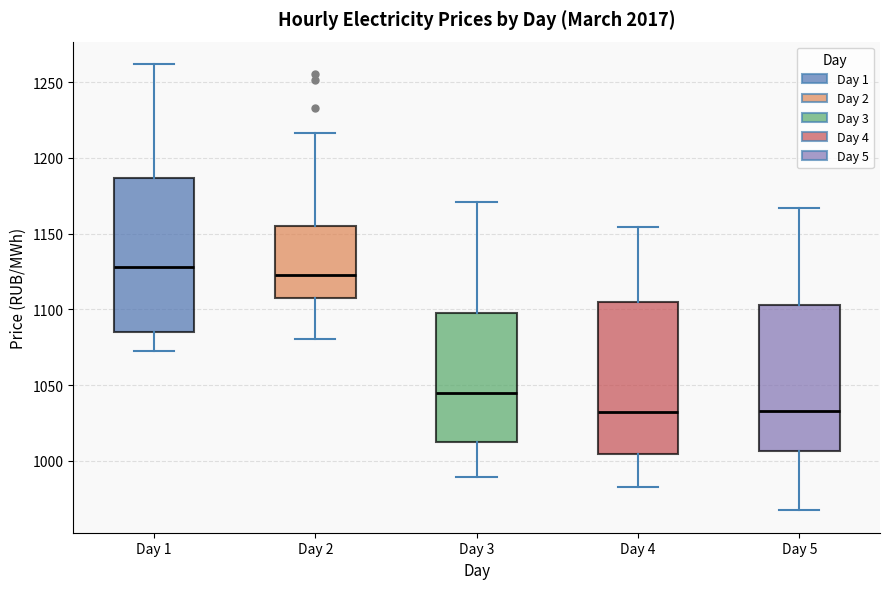

Reading left to right, read every box against the y-axis: the position of its median line, the range the box covers, and the ends of its whiskers. The values are not printed on the chart, so give them approximately, as read against the axis.

Day 1: median 1130, box 1085 to 1185, whiskers 1075 to 1260
Day 2: median 1125, box 1110 to 1155, whiskers 1080 to 1215
Day 3: median 1045, box 1015 to 1095, whiskers 990 to 1170
Day 4: median 1030, box 1005 to 1105, whiskers 985 to 1155
Day 5: median 1035, box 1005 to 1105, whiskers 965 to 1165